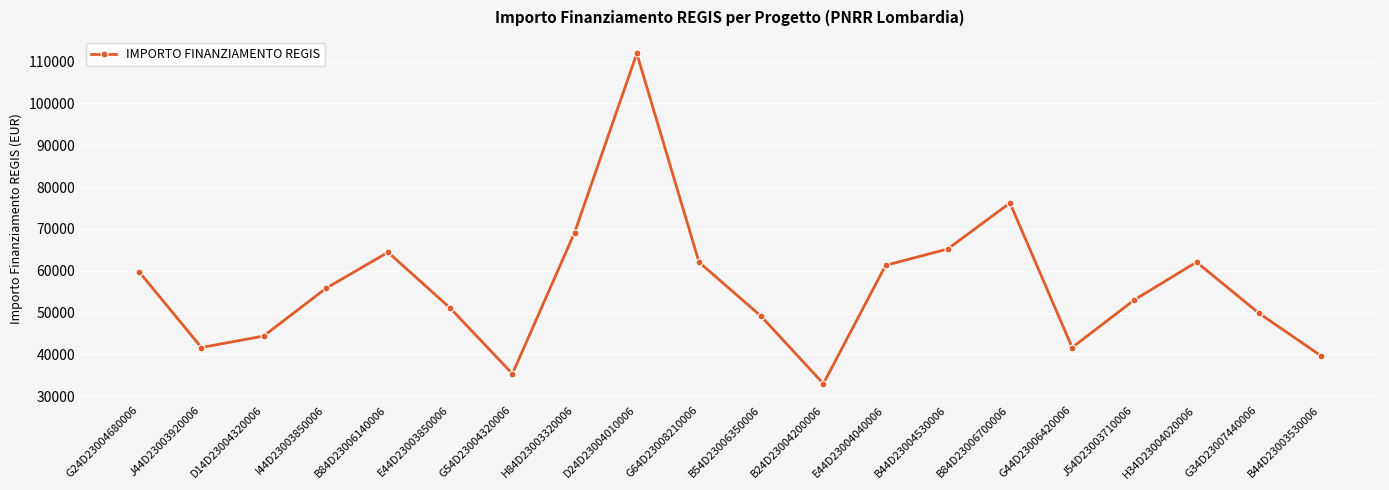

At which category does the data reach its first local peak?

B84D23006140006